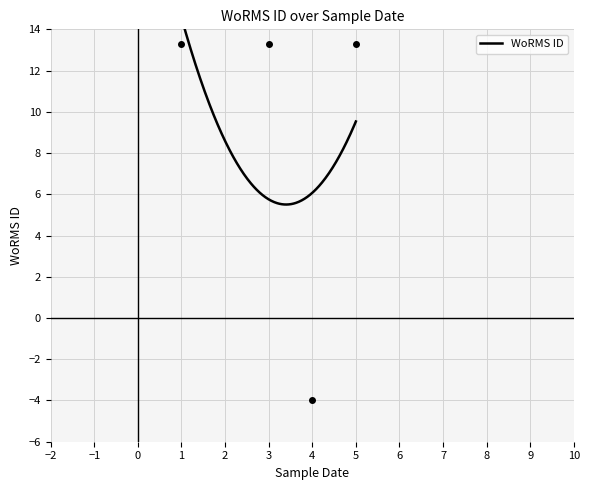

Does the chart display data point markers on the line(s)?

No